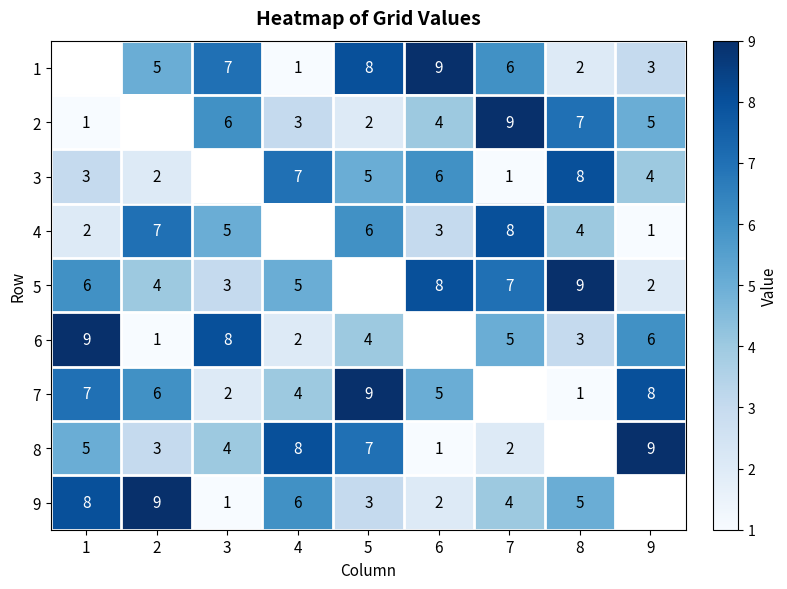

The 1 series shows 3 at 9. True or false?

True